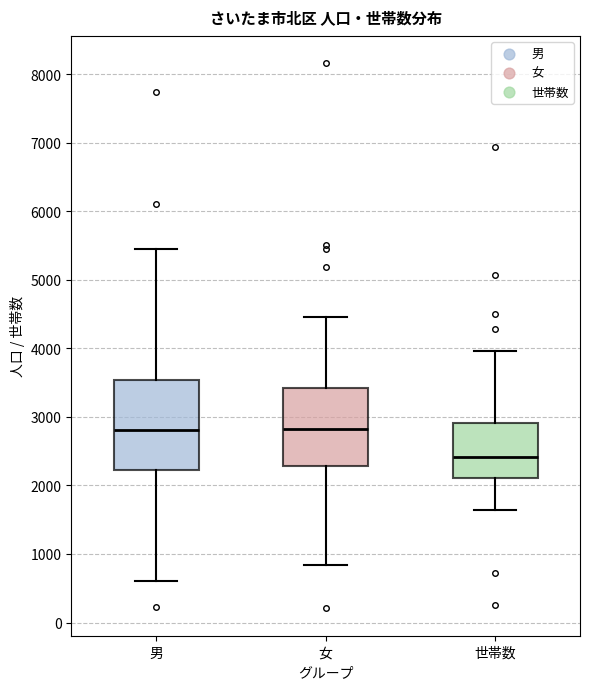

Where is the upper edge of the box for 女 on the y-axis? The values are not printed on the chart, so give them approximately, as read against the axis.

3400